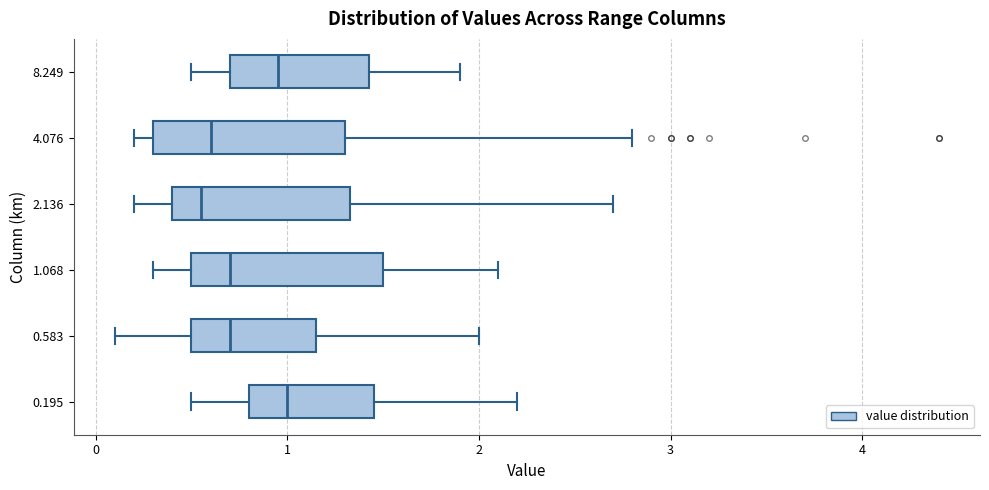

Where does the left whisker of the box at y = 2.136 end on the x-axis? The values are not printed on the chart, so give them approximately, as read against the axis.

0.2